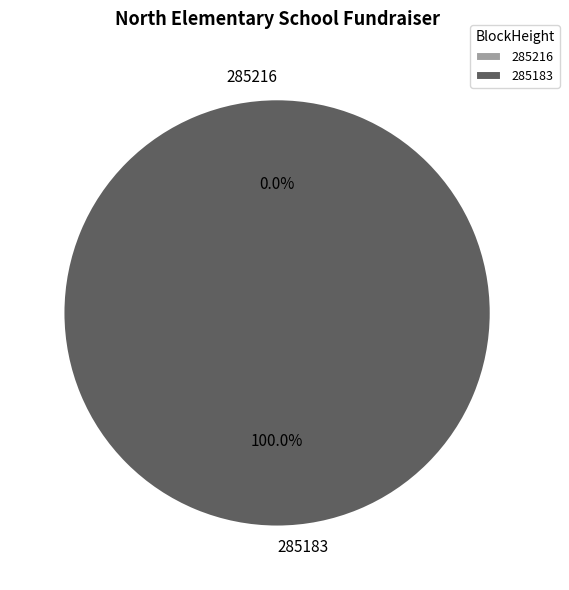

What percentage do 285216 and 285183 together represent?

100.0%